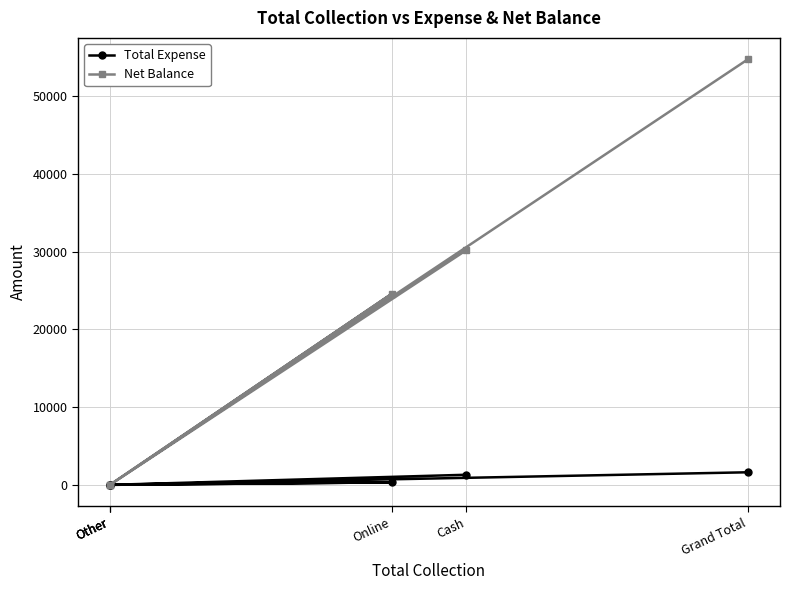

Where does the Net Balance series first go above 24581?

Cash